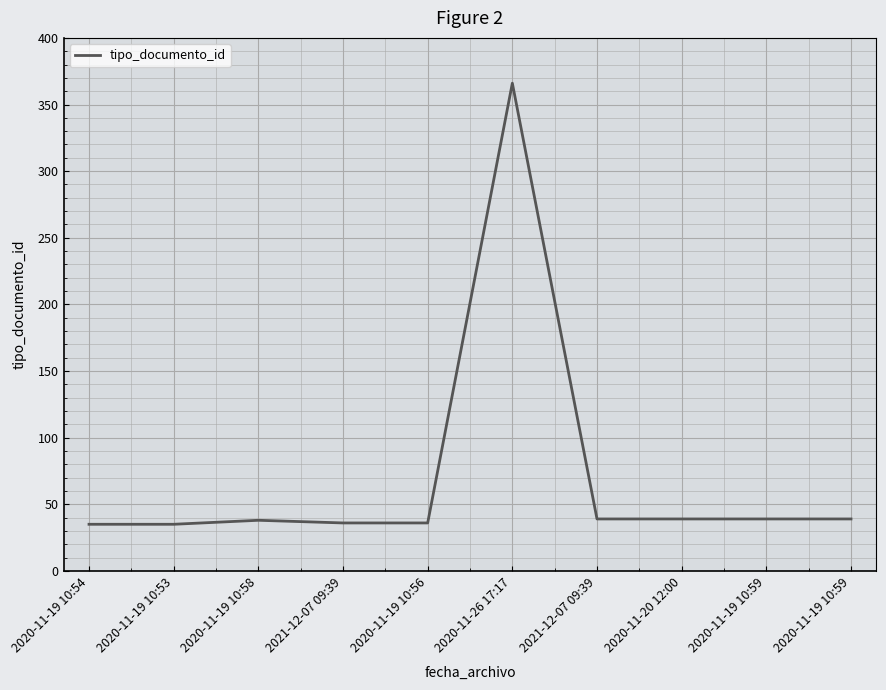

What is the value of the 9th point from the left?

39